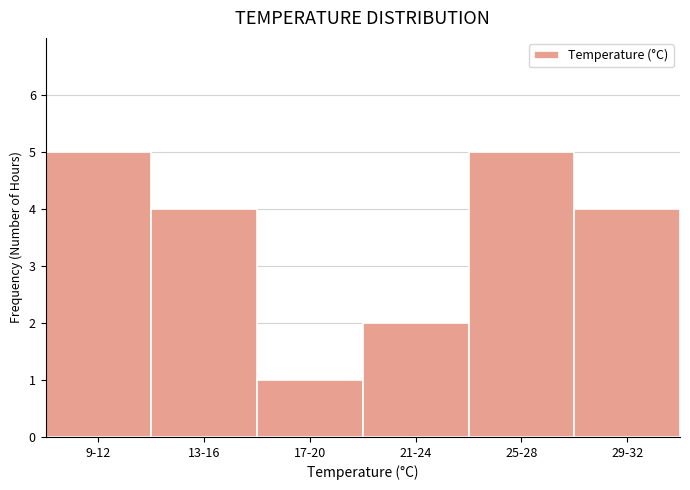

Reading left to right, list all the values displayed in this chart.

9-12=5	13-16=4	17-20=1	21-24=2	25-28=5	29-32=4